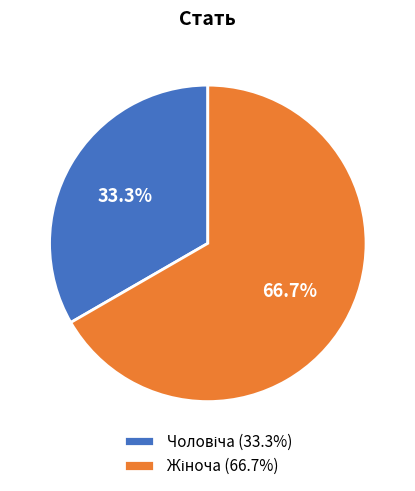

Does any single category account for the majority?

Yes